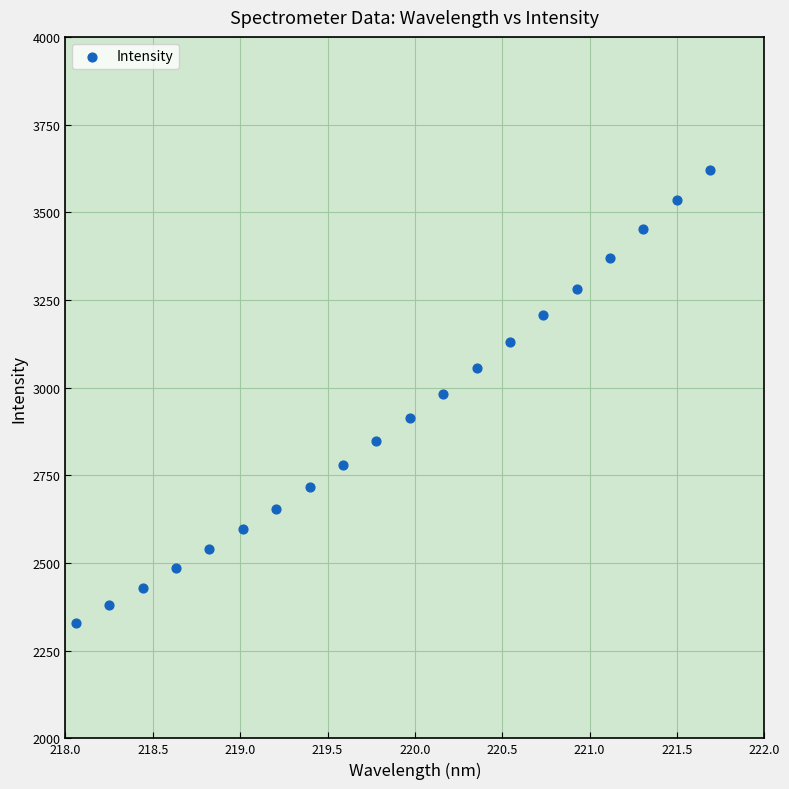

What is the range of X values (max minus min)?

3.6